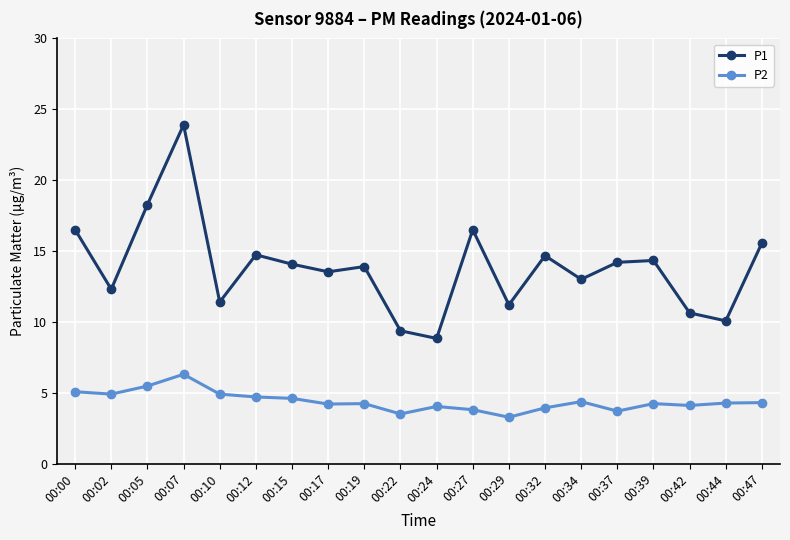

Which series changed the most between 00:37 and 00:42?

P1